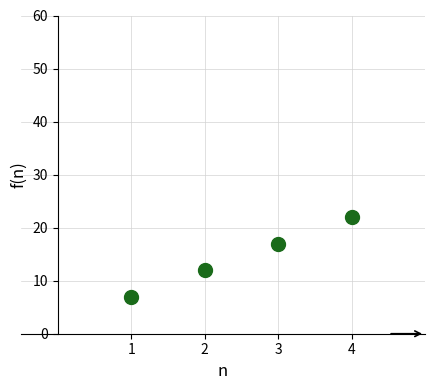

What is the range of Y values (max minus min)?

15